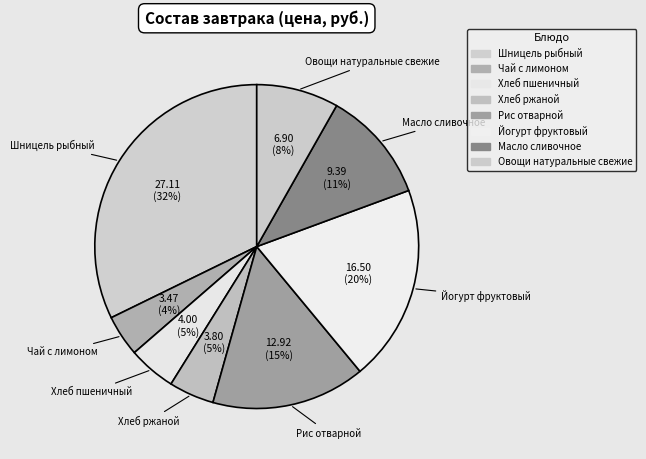

To the nearest percent, what is the average slice percentage?

12%